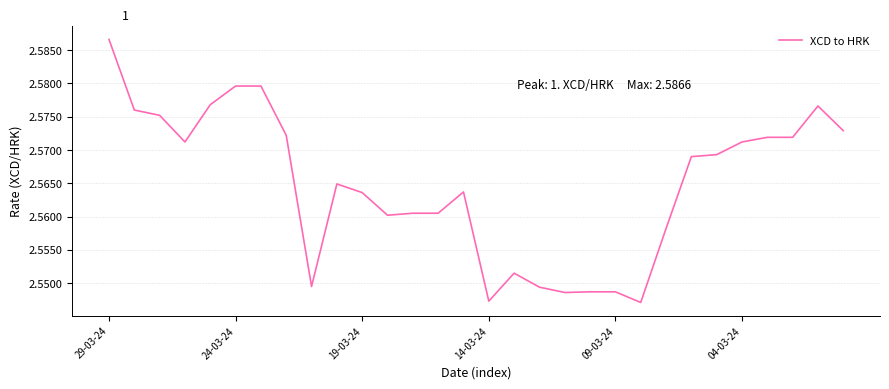

Between 24-03-24 and 04-03-24, which is larger?

24-03-24